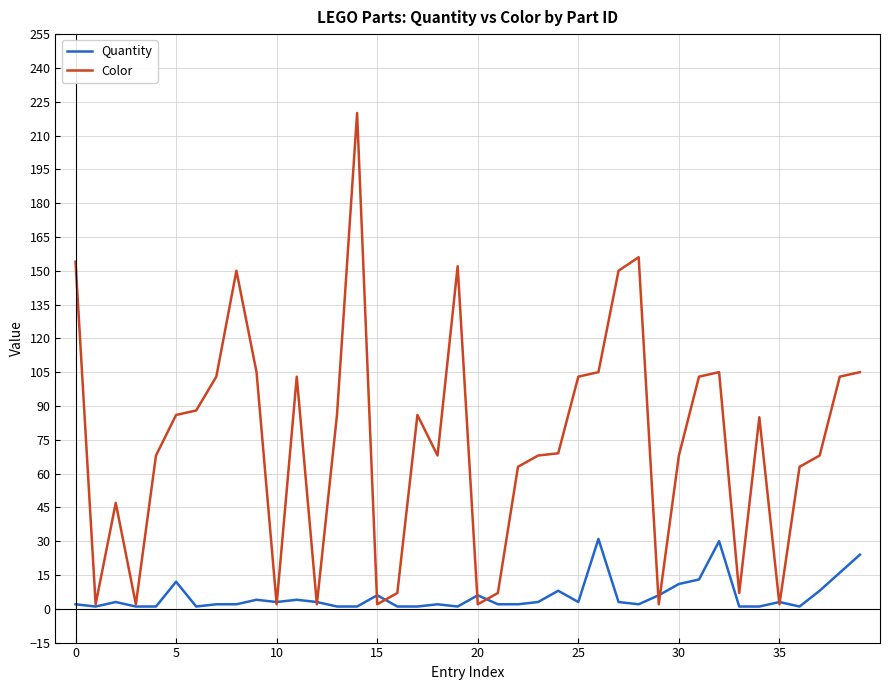

Which series has the largest total across all categories?

Color